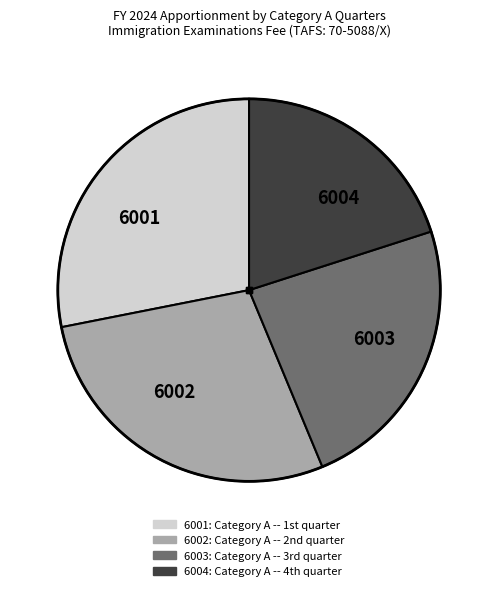

What is the smallest slice in the pie chart?

6004